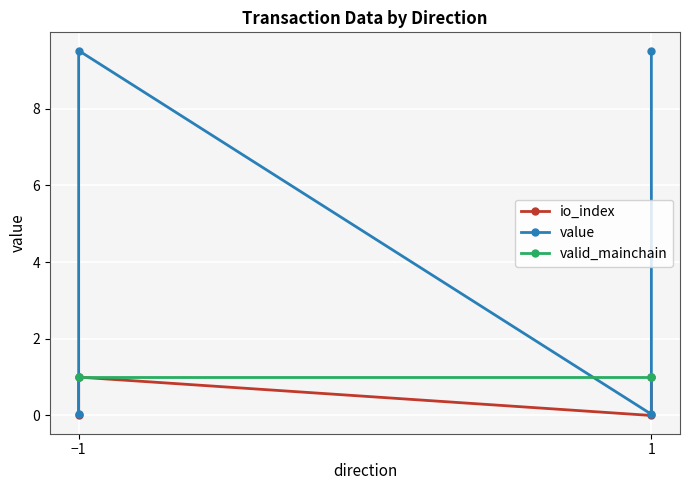

The value series shows 0.1 at 1. True or false?

False